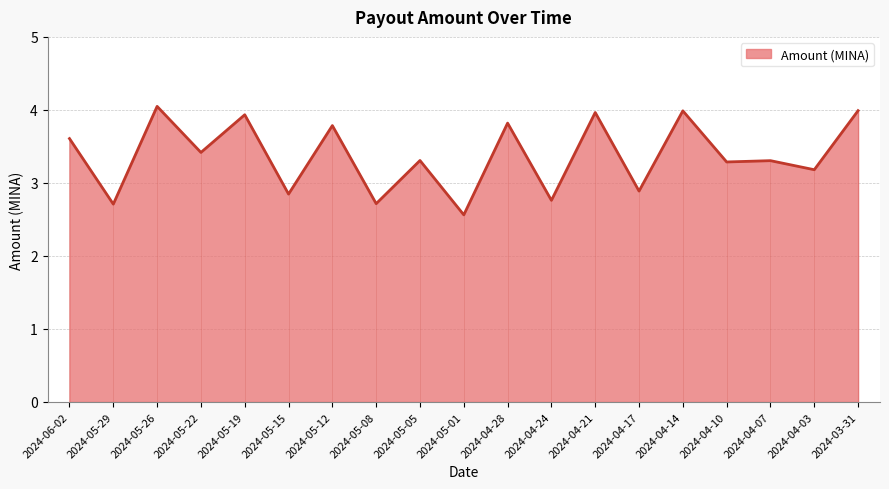

List the labels in order of value, largest first.

2024-05-26, 2024-03-31, 2024-04-14, 2024-04-21, 2024-05-19, 2024-04-28, 2024-05-12, 2024-06-02, 2024-05-22, 2024-05-05, 2024-04-07, 2024-04-10, 2024-04-03, 2024-04-17, 2024-05-15, 2024-04-24, 2024-05-08, 2024-05-29, 2024-05-01